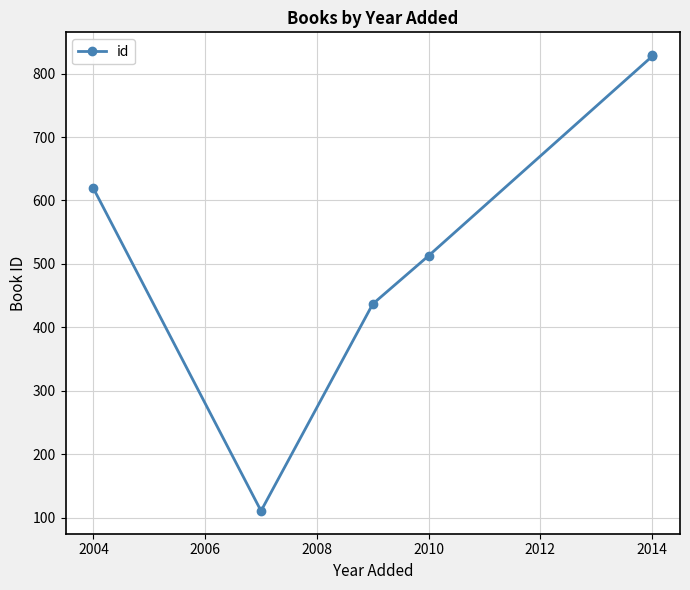

What is the change in value from 2010 to 2014?

+316